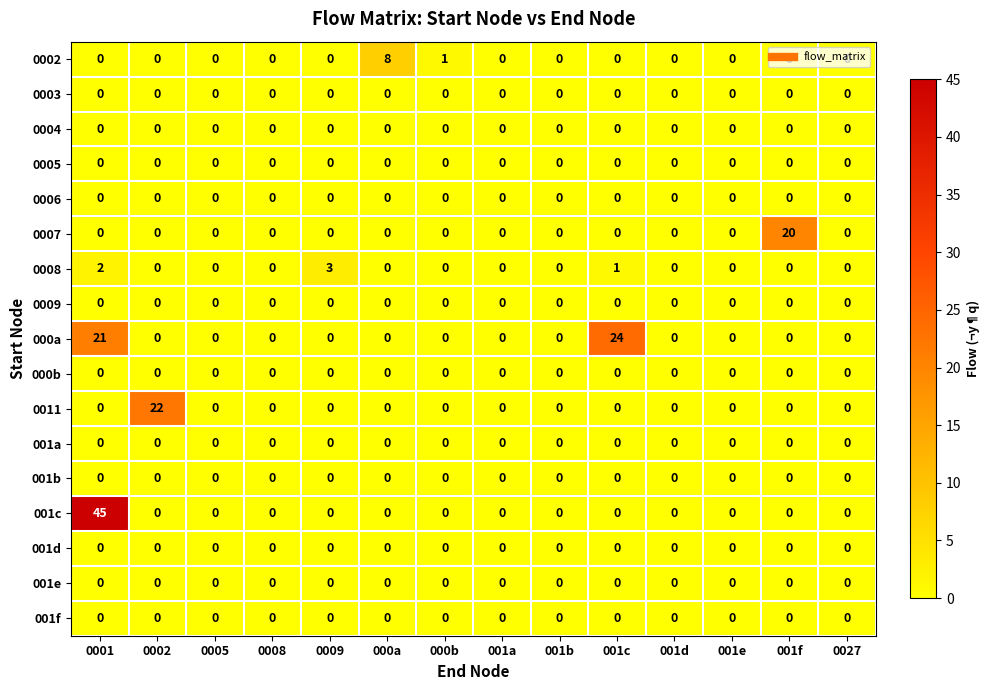

Where is 0002 nearest to the value 4?

000b